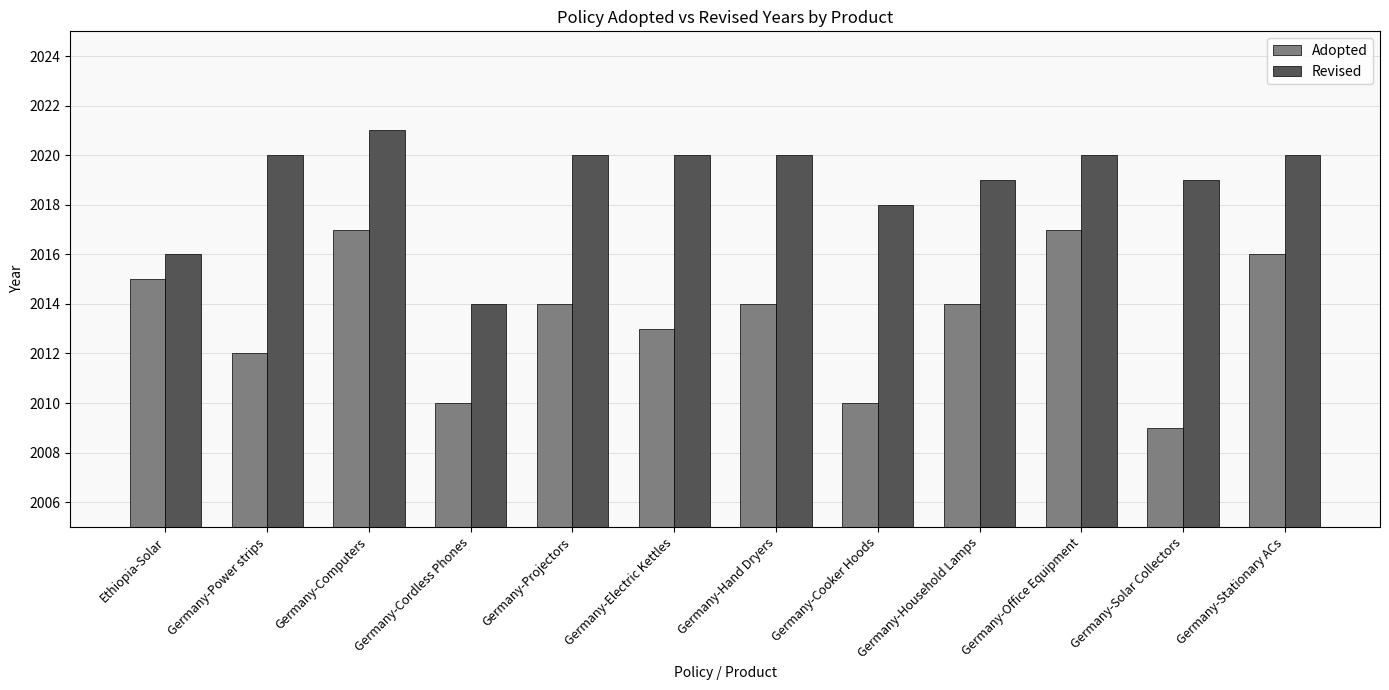

Reading right to left, transcribe all the data shown in this chart.

Adopted: 2016	2009	2017	2014	2010	2014	2013	2014	2010	2017	2012	2015
Revised: 2020	2019	2020	2019	2018	2020	2020	2020	2014	2021	2020	2016